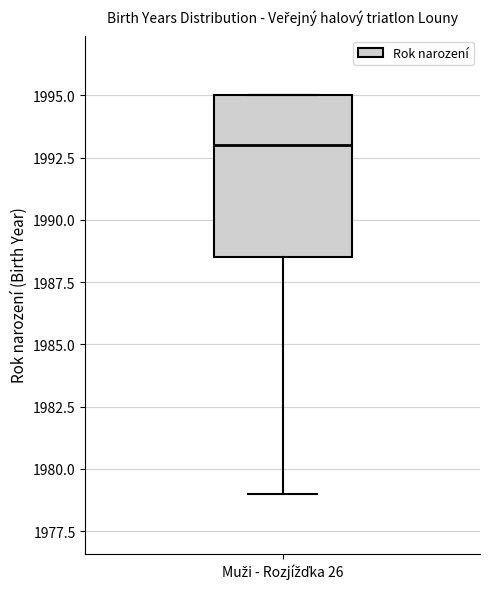

Read this box plot against the y-axis: the position of the median line, the range covered by the box, and the ends of both whiskers. The values are not printed on the chart, so give them approximately, as read against the axis.

median 1993.0, box 1988.5 to 1995.0, whiskers 1979.0 to 1995.0